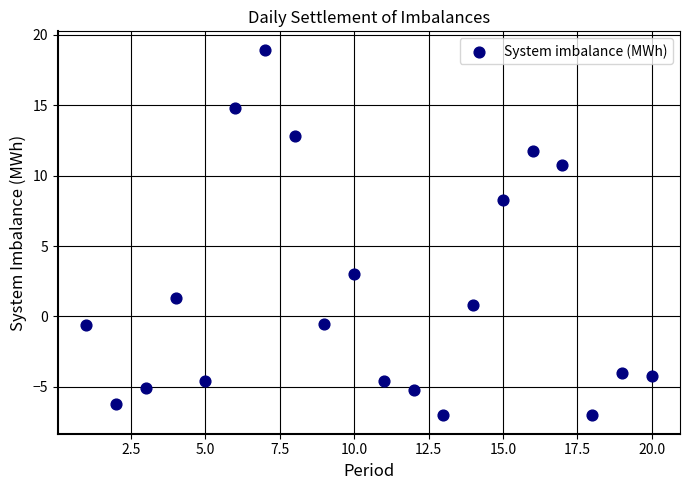

What Y value in the scatter plot is closest to 5?

3.0